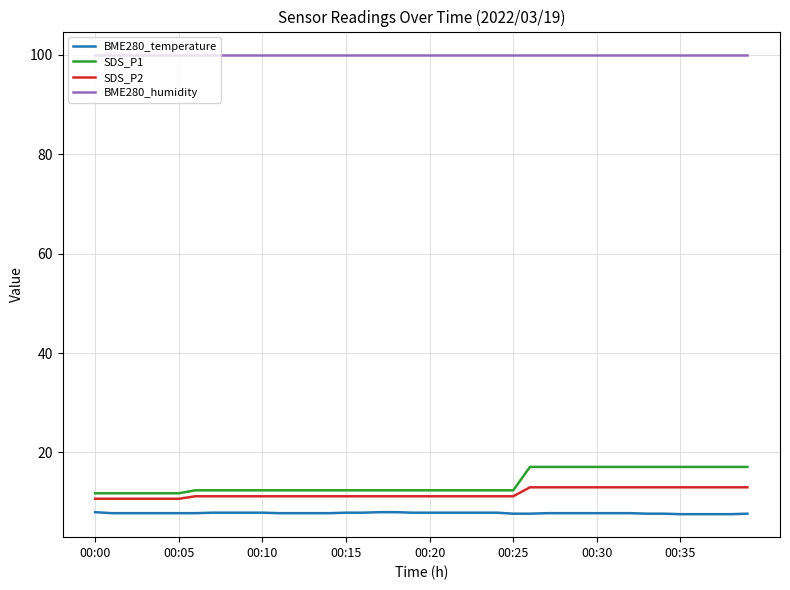

Which series has the largest total across all categories?

BME280_humidity